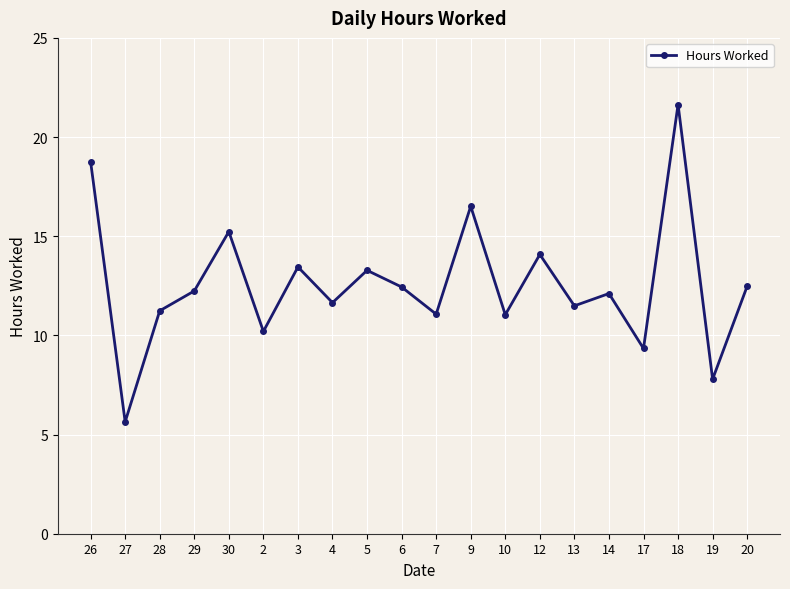

The value at 10 is 4.5. True or false?

False